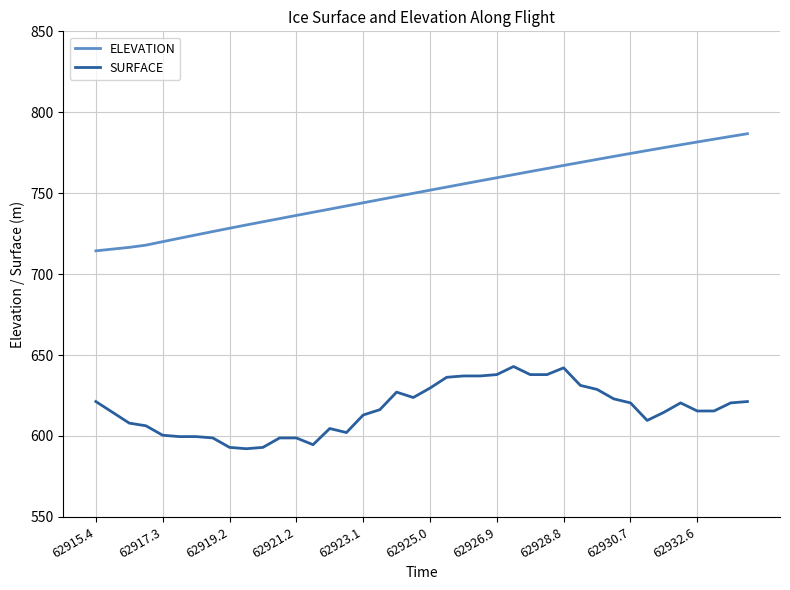

True or false: ELEVATION and SURFACE intersect in this chart.

False